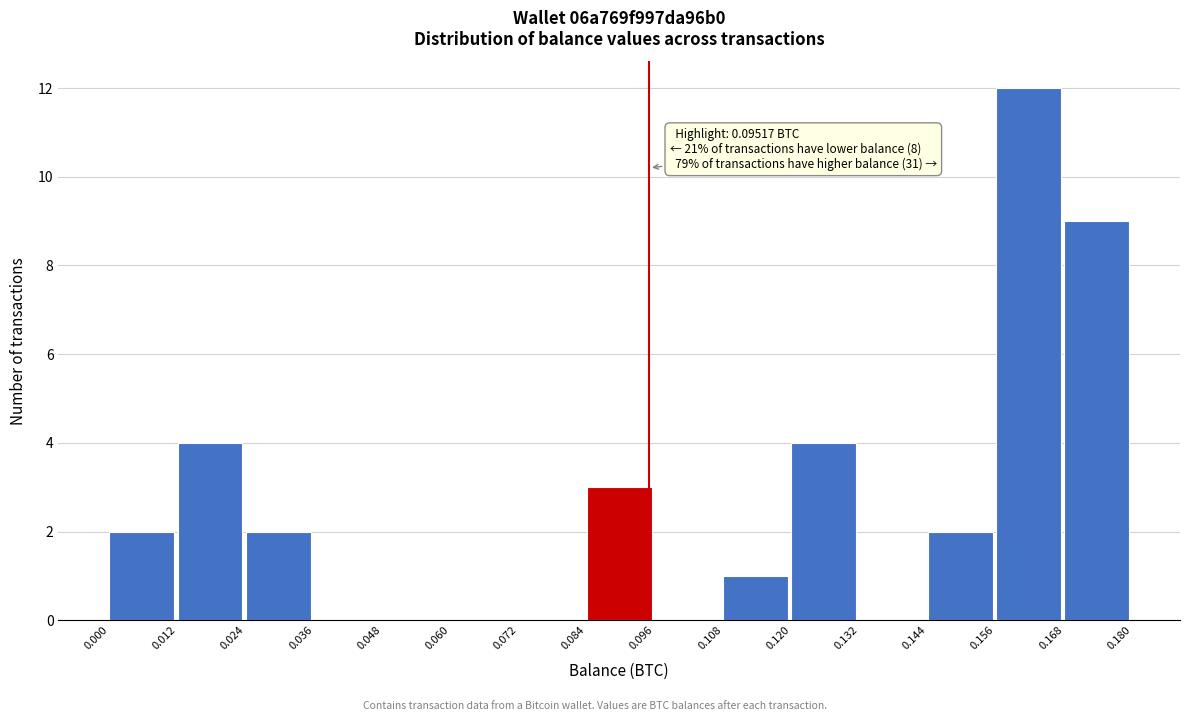

Over which range of the x-axis is the bar tallest?

0.156 to 0.168